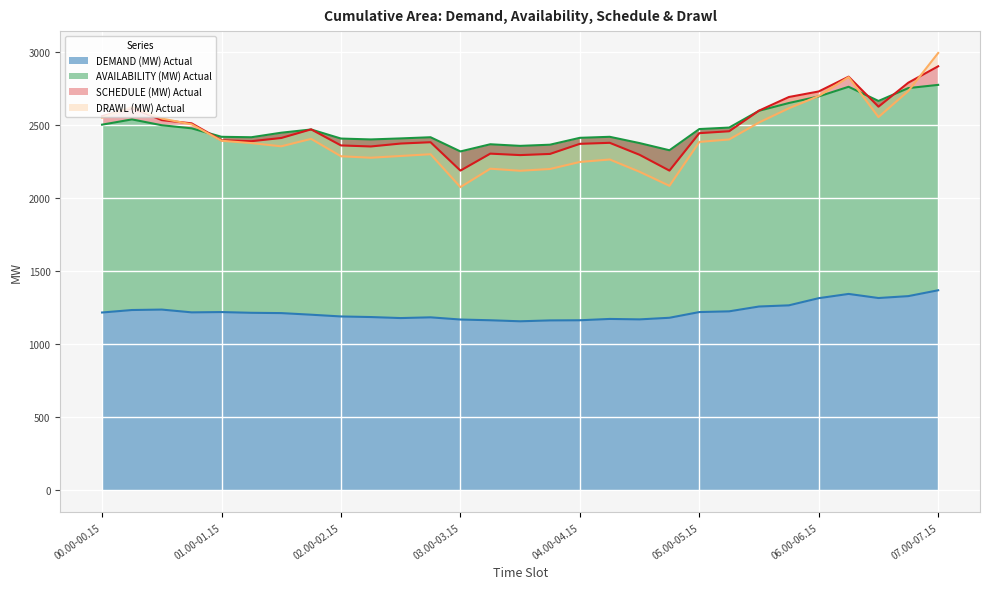

True or false: AVAILABILITY (MW) Actual and DEMAND (MW) Actual intersect in this chart.

False